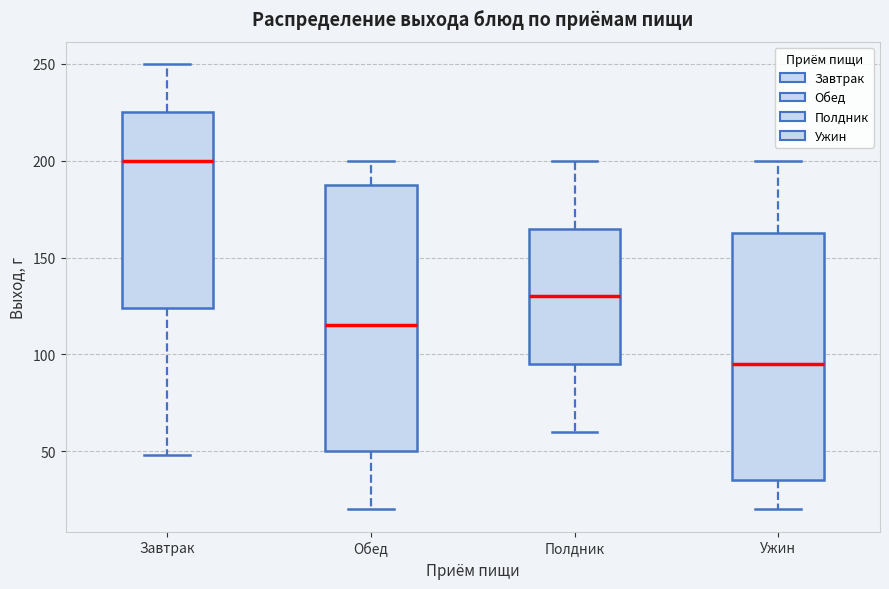

Reading left to right, read every box against the y-axis: the position of its median line, the range the box covers, and the ends of its whiskers. The values are not printed on the chart, so give them approximately, as read against the axis.

Завтрак: median 200, box 125 to 225, whiskers 50 to 250
Обед: median 115, box 50 to 190, whiskers 20 to 200
Полдник: median 130, box 95 to 165, whiskers 60 to 200
Ужин: median 95, box 35 to 165, whiskers 20 to 200